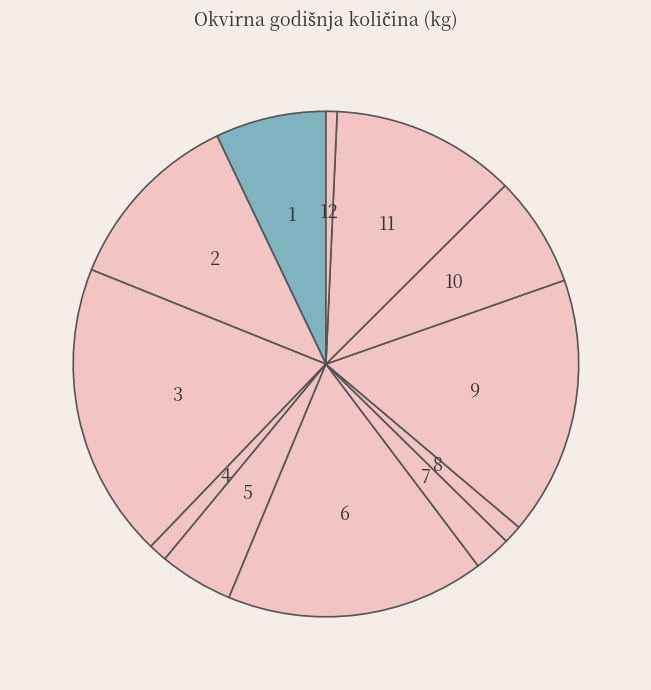

How many segments does this pie chart have?

12